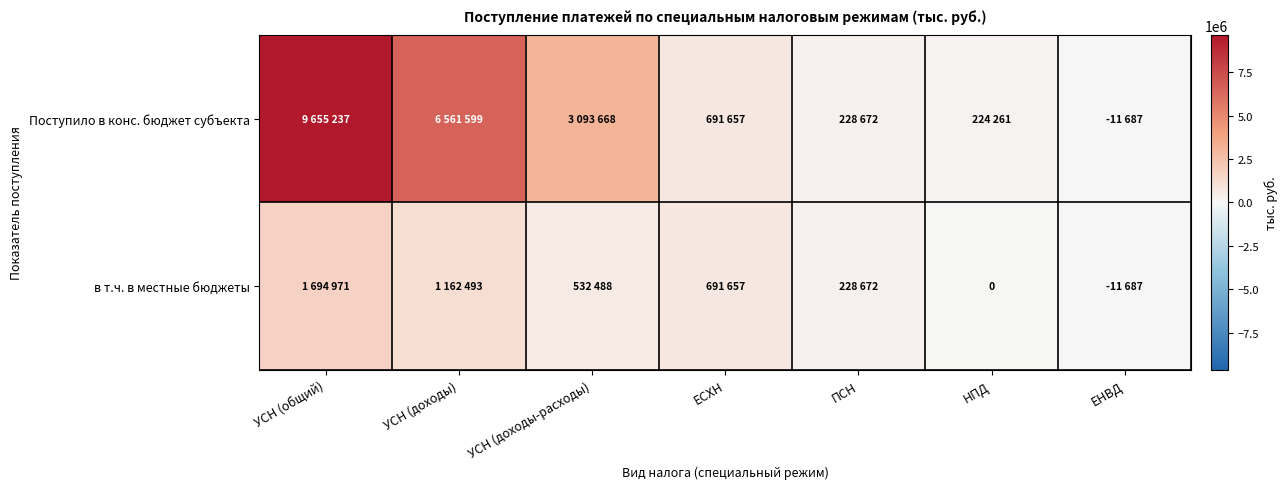

What is the maximum value shown in the chart?

9655237